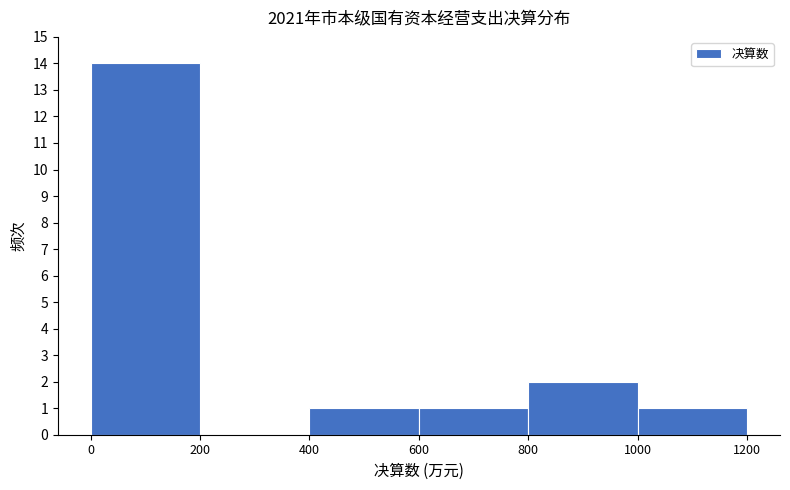

Reading left to right, list every bar in this chart as the range it spans on the x-axis followed by its height. The values are not printed on the chart, so give them approximately, as read against the axis.

0 to 200: 14
200 to 400: 0
400 to 600: 1
600 to 800: 1
800 to 1000: 2
1000 to 1200: 1